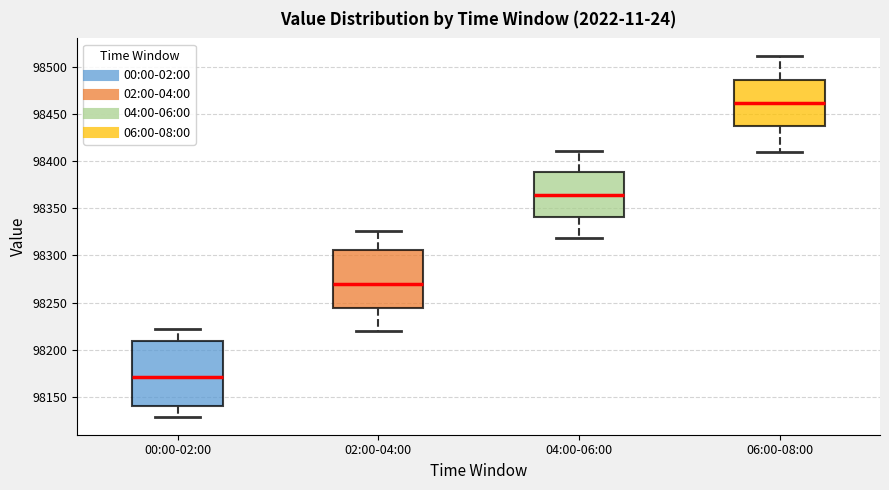

Where does the median line of the box for 06:00-08:00 sit on the y-axis? The values are not printed on the chart, so give them approximately, as read against the axis.

98460